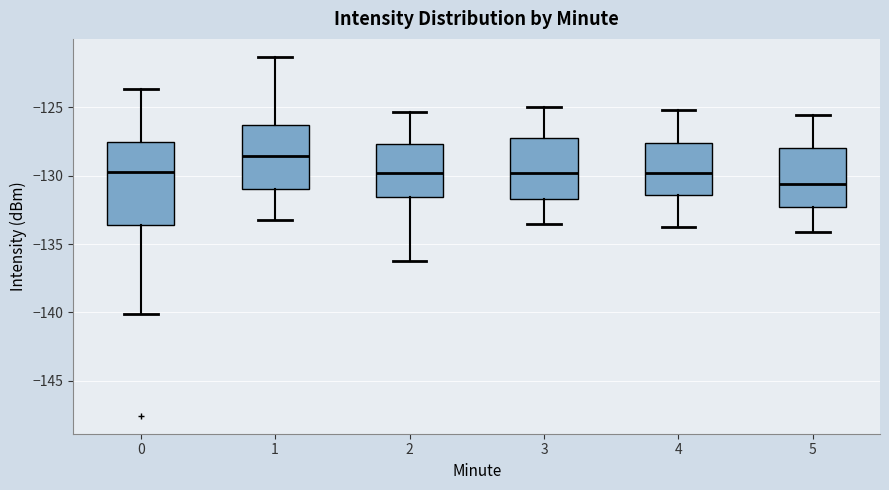

Reading left to right, read every box against the y-axis: the position of its median line, the range the box covers, and the ends of its whiskers. The values are not printed on the chart, so give them approximately, as read against the axis.

0: median -129.5, box -133.5 to -127.5, whiskers -140.0 to -123.5
1: median -128.5, box -131.0 to -126.5, whiskers -133.0 to -121.5
2: median -130.0, box -131.5 to -127.5, whiskers -136.0 to -125.5
3: median -130.0, box -131.5 to -127.5, whiskers -133.5 to -125.0
4: median -130.0, box -131.5 to -127.5, whiskers -134.0 to -125.0
5: median -130.5, box -132.5 to -128.0, whiskers -134.0 to -125.5